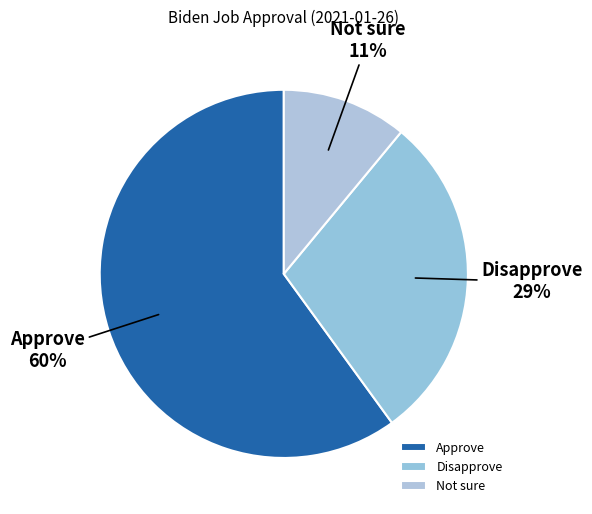

Is the sum of Not sure and Approve greater than half?

Yes